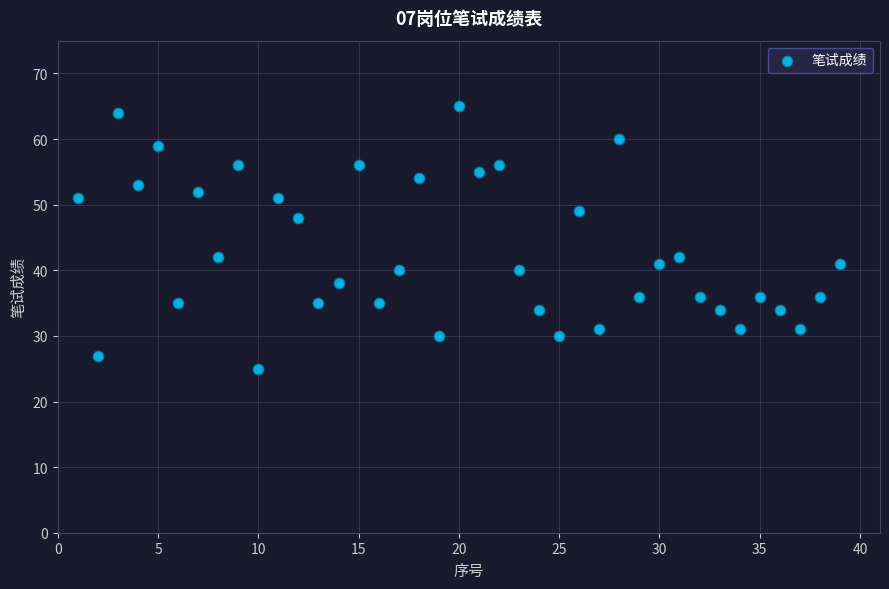

What is the range of X values (max minus min)?

38